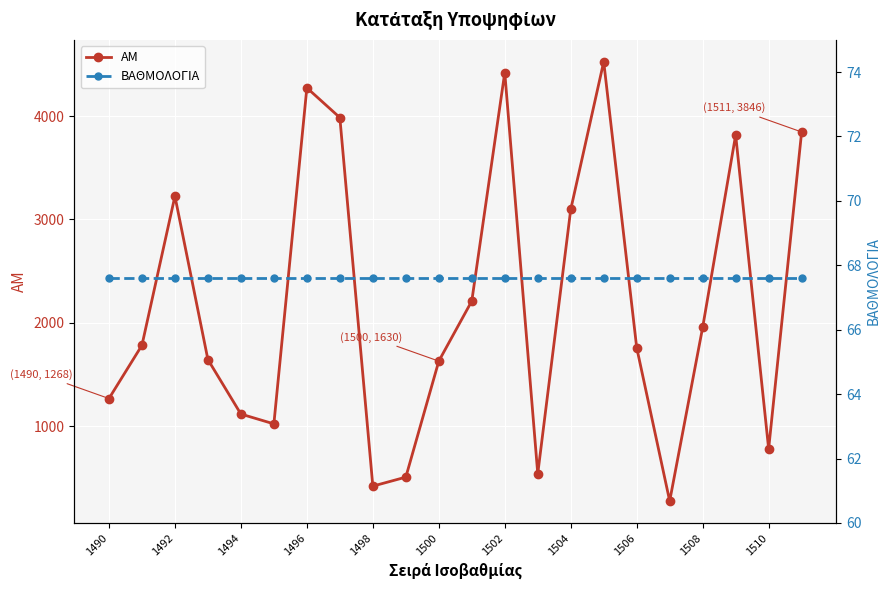

Is this an area chart (filled region under the line)?

No